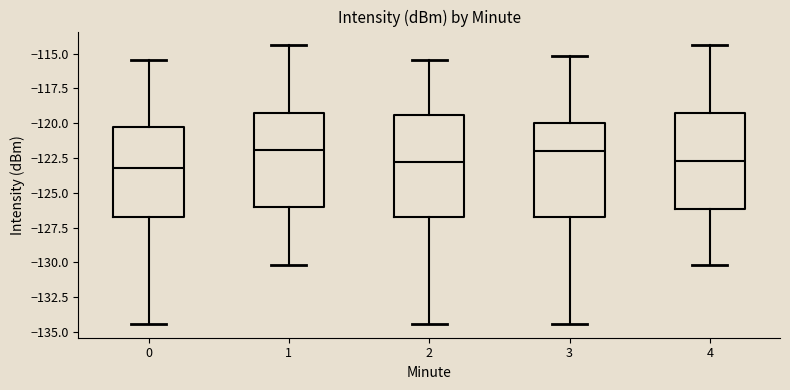

Reading left to right, read every box against the y-axis: the position of its median line, the range the box covers, and the ends of its whiskers. The values are not printed on the chart, so give them approximately, as read against the axis.

0: median -123.0, box -126.5 to -120.5, whiskers -134.5 to -115.5
1: median -122.0, box -126.0 to -119.5, whiskers -130.0 to -114.5
2: median -123.0, box -126.5 to -119.5, whiskers -134.5 to -115.5
3: median -122.0, box -126.5 to -120.0, whiskers -134.5 to -115.0
4: median -122.5, box -126.0 to -119.5, whiskers -130.0 to -114.5